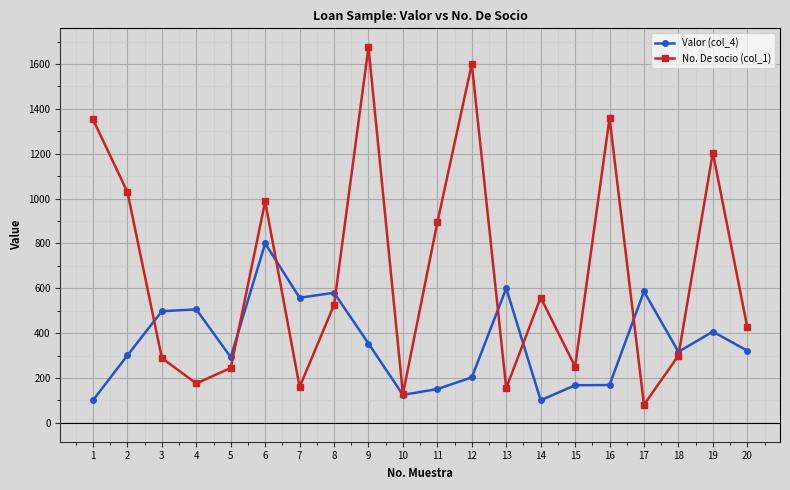

How many data points does each series have?

20